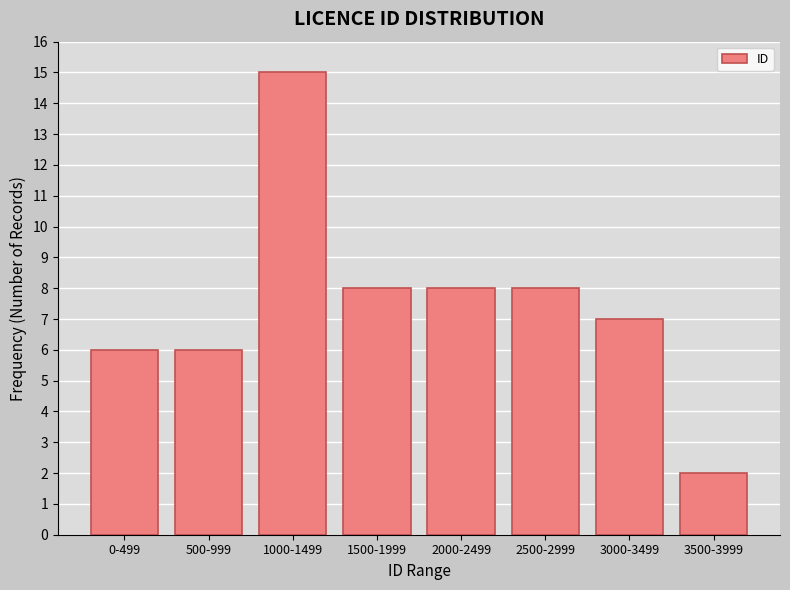

Reading left to right, what are all the values shown in this chart?

6	6	15	8	8	8	7	2